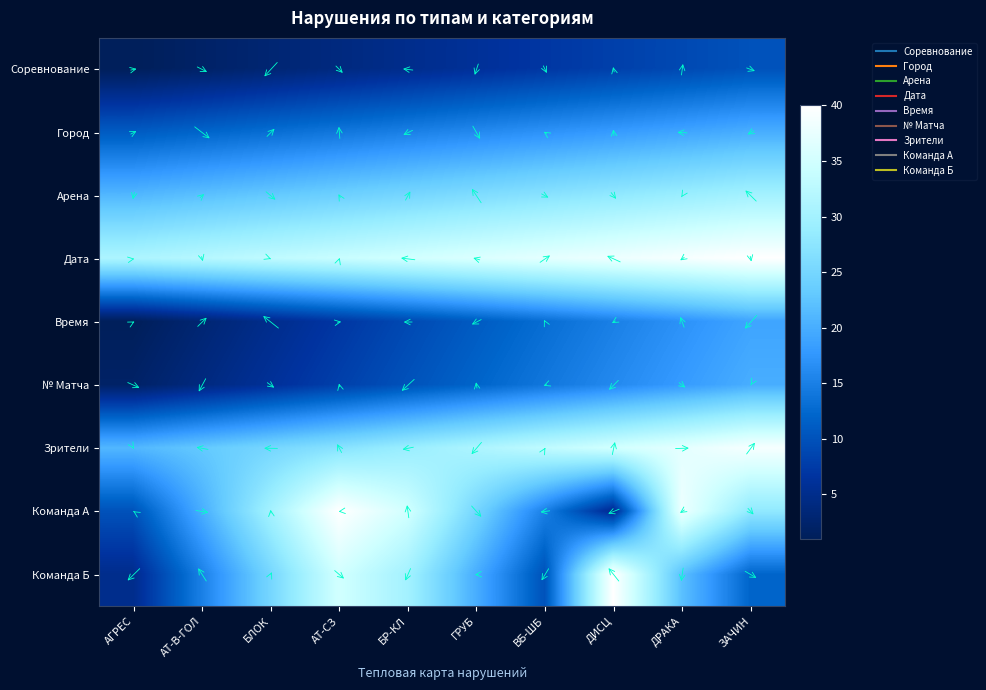

How many data points does each series have?

10